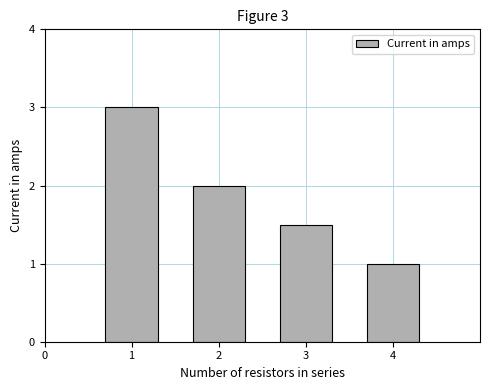

Reading right to left, what are all the values shown in this chart?

1.0	1.5	2.0	3.0